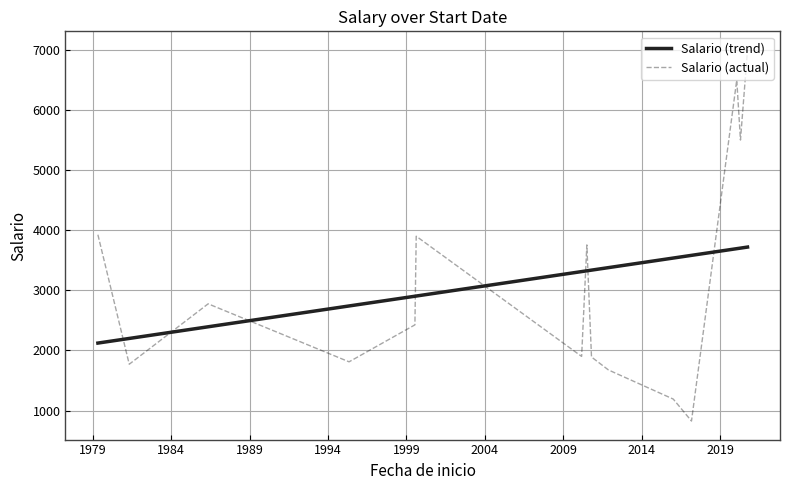

What is the sum of the values at 1999-08-16 and 2020-09-28?

10900